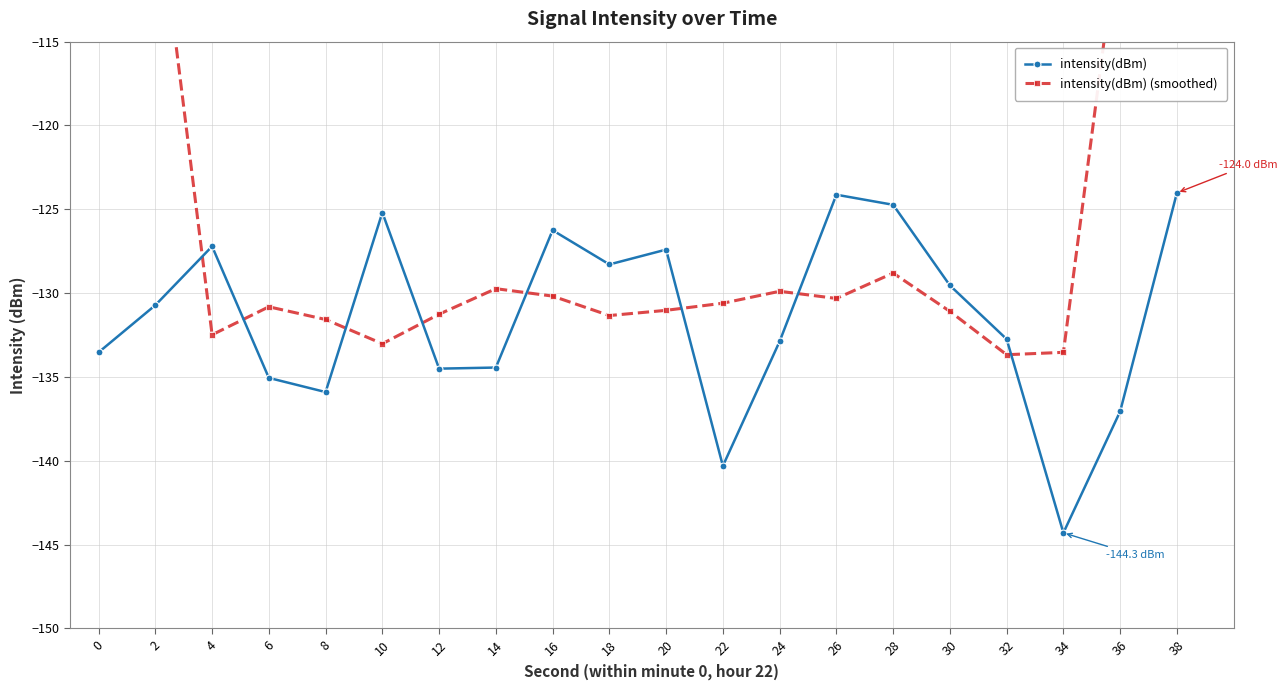

In intensity(dBm) (smoothed), how many points are higher than both neighbors (excluding endpoints)?

4